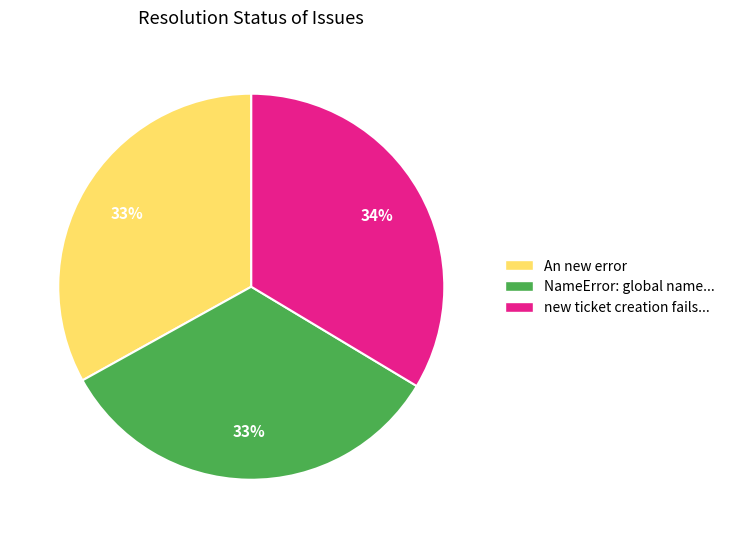

Approximately how many times larger is the value at new ticket creation fails... compared to An new error?

1.0